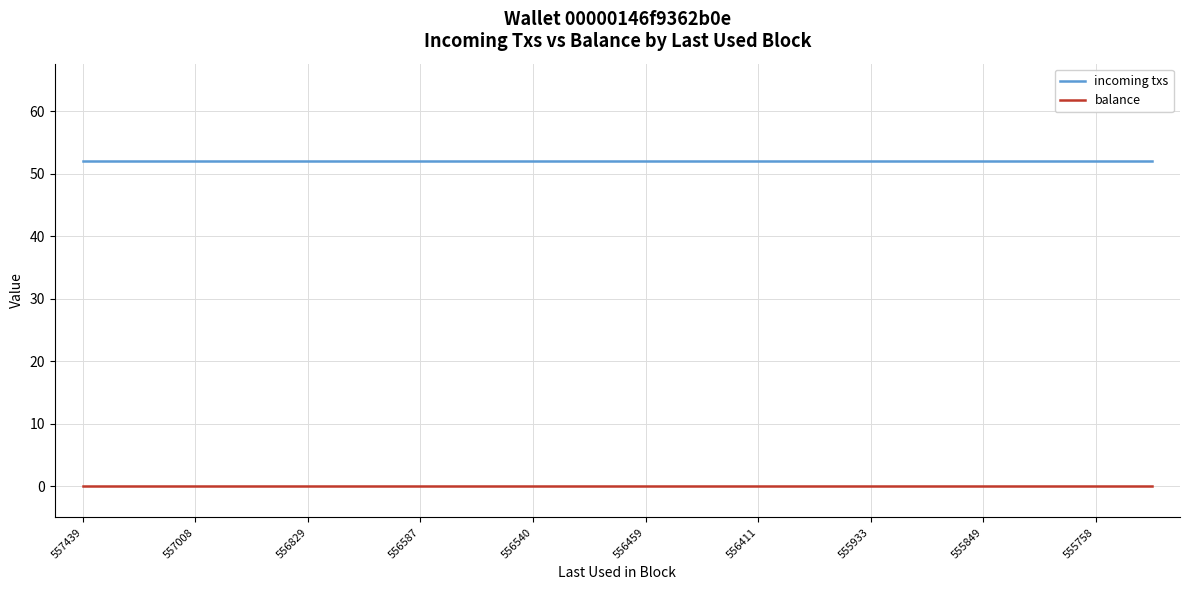

List the series in order of their overall mean, lowest first.

balance, incoming txs